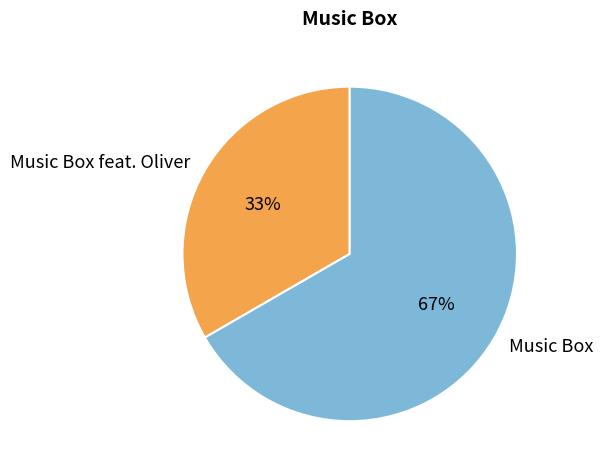

Which category has the biggest portion of the pie?

Music Box